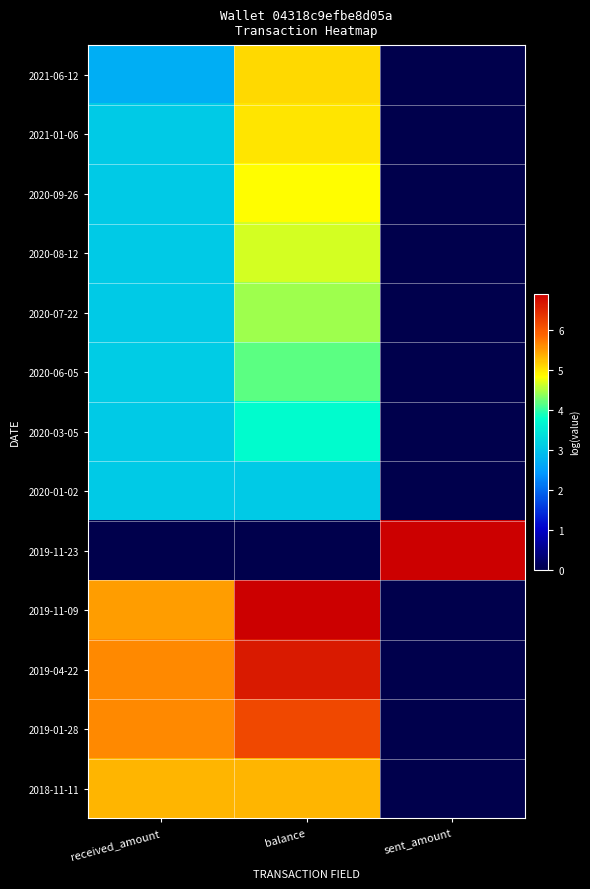

What is the total value across all series at sent_amount?

6.9